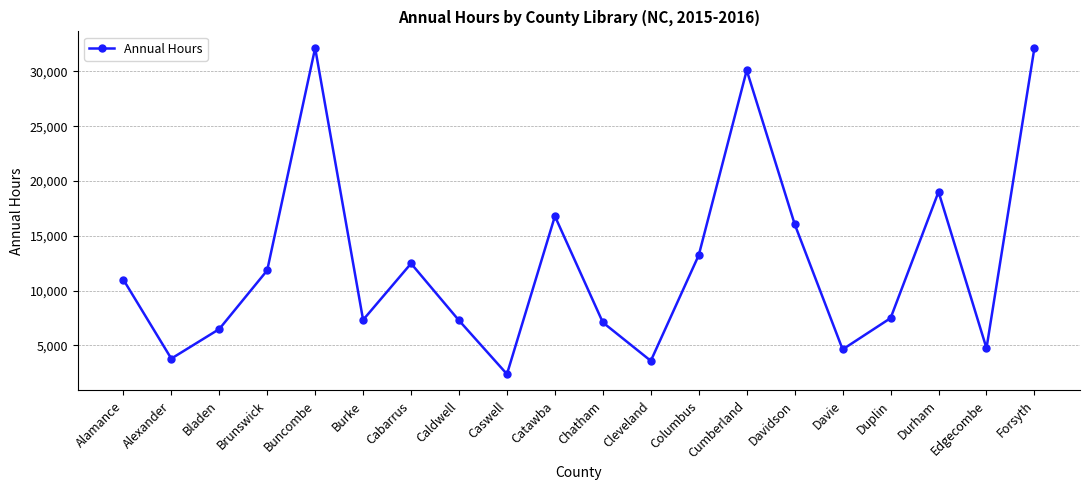

What is the approximate value at Duplin, to the nearest 10?

7500